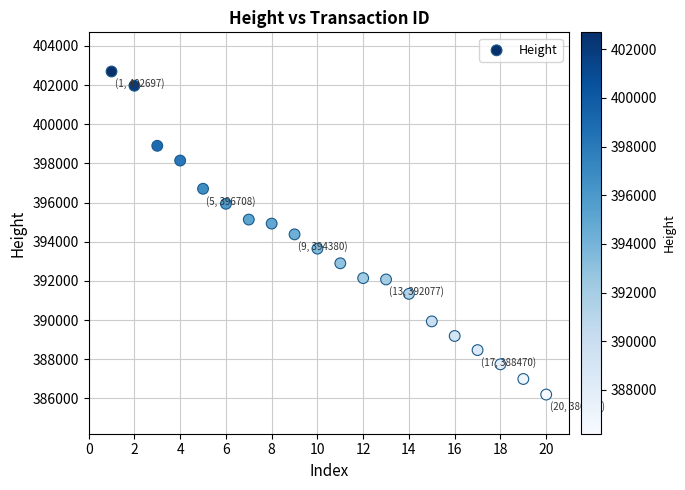

What is the range of Y values (max minus min)?

16498